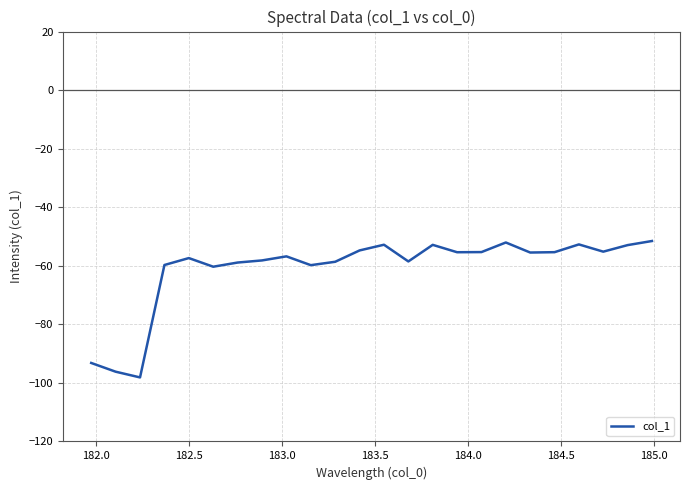

What is the minimum value shown in the chart?

-98.1